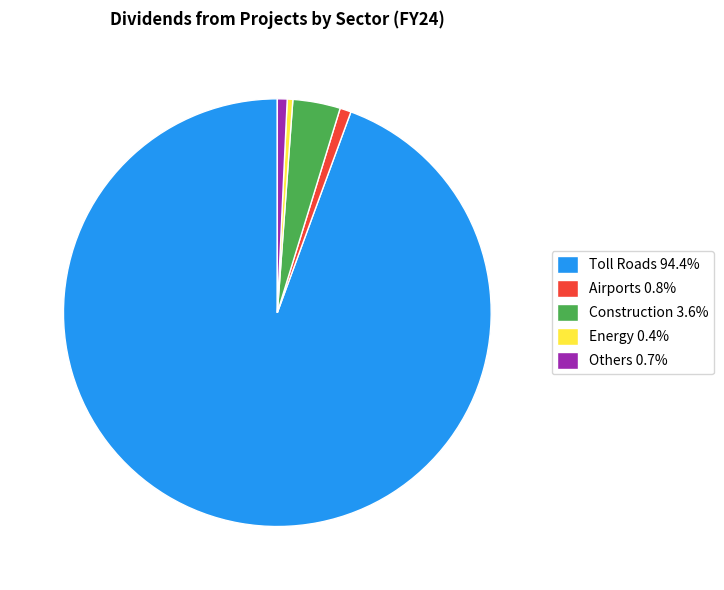

Do Airports 0.8% and Energy 0.4% together represent more than half of the pie?

No